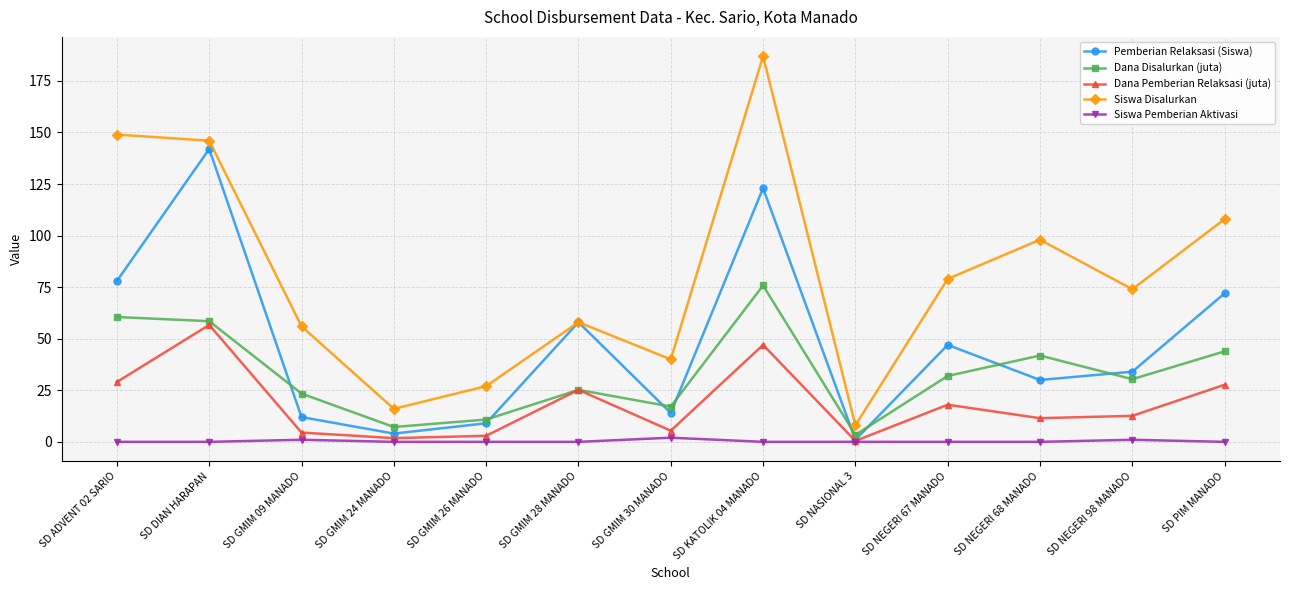

In Siswa Disalurkan, how many points are lower than both neighbors (excluding endpoints)?

4